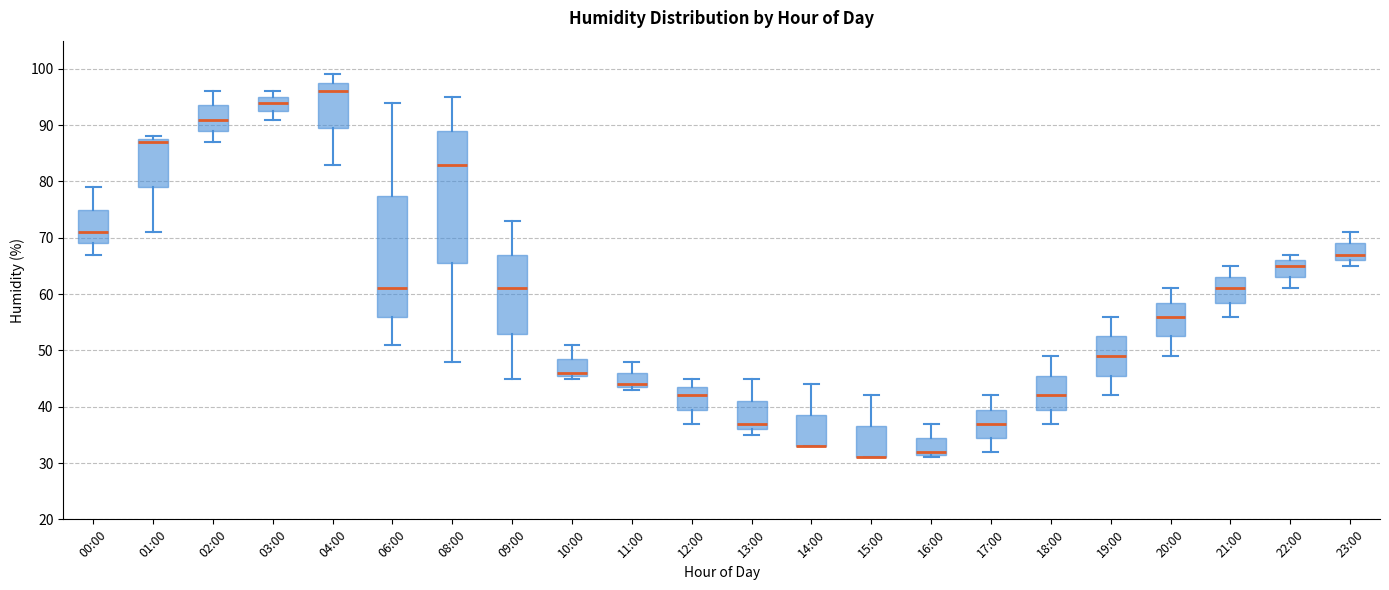

Reading left to right, transcribe this box plot: for each box, give where its median line is, the range the box spans, and where its two whiskers end, as read against the y-axis. The values are not printed on the chart, so give them approximately, as read against the axis.

00:00: median 71, box 69 to 75, whiskers 67 to 79
01:00: median 87, box 79 to 88, whiskers 71 to 88 (just above the box's upper edge)
02:00: median 91, box 89 to 94, whiskers 87 to 96
03:00: median 94, box 93 to 95, whiskers 91 to 96
04:00: median 96, box 90 to 98, whiskers 83 to 99
06:00: median 61, box 56 to 78, whiskers 51 to 94
08:00: median 83, box 66 to 89, whiskers 48 to 95
09:00: median 61, box 53 to 67, whiskers 45 to 73
10:00: median 46 (just above the box's lower edge), box 46 to 49, whiskers 45 to 51
11:00: median 44 (just above the box's lower edge), box 44 to 46, whiskers 43 to 48
12:00: median 42, box 40 to 44, whiskers 37 to 45
13:00: median 37, box 36 to 41, whiskers 35 to 45
14:00: median 33 (drawn on the box's lower edge), box 33 to 39, whiskers 33 to 44
15:00: median 31 (drawn on the box's lower edge), box 31 to 37, whiskers 31 to 42
16:00: median 32 (just above the box's lower edge), box 32 to 35, whiskers 31 to 37
17:00: median 37, box 35 to 40, whiskers 32 to 42
18:00: median 42, box 40 to 46, whiskers 37 to 49
19:00: median 49, box 46 to 53, whiskers 42 to 56
20:00: median 56, box 53 to 59, whiskers 49 to 61
21:00: median 61, box 59 to 63, whiskers 56 to 65
22:00: median 65, box 63 to 66, whiskers 61 to 67
23:00: median 67, box 66 to 69, whiskers 65 to 71